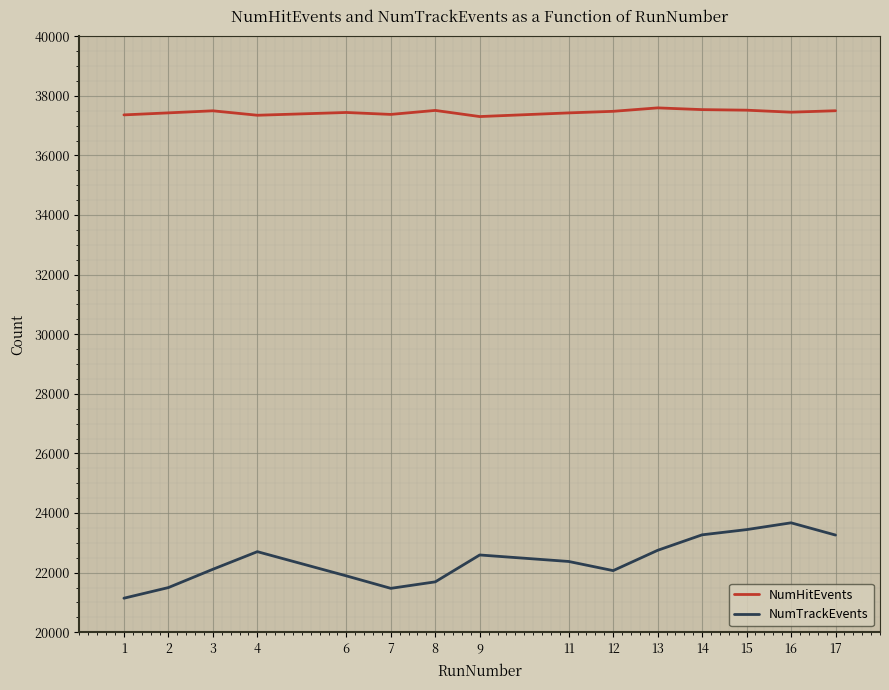

True or false: NumHitEvents and NumTrackEvents cross at least once.

False